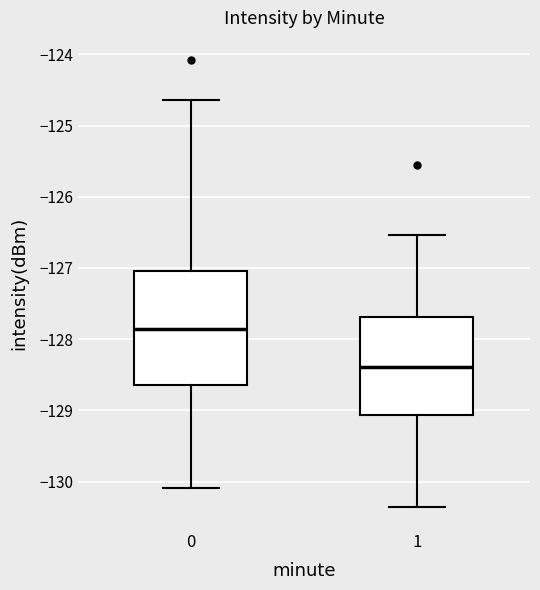

Which box's median line is the lowest?

1